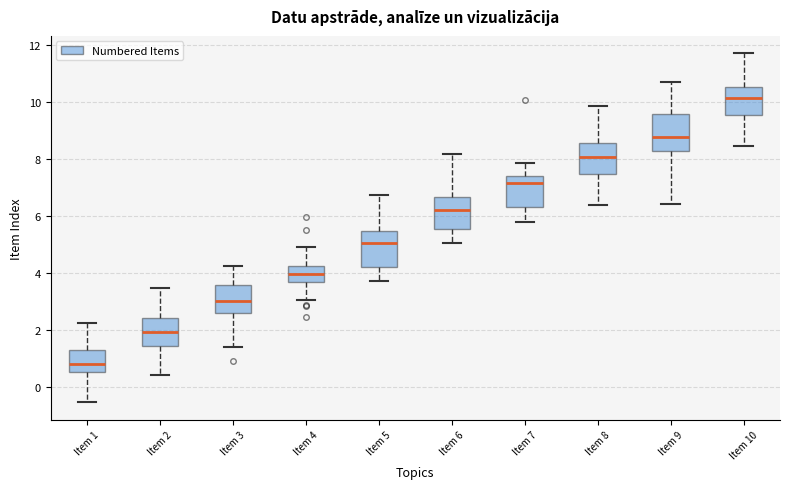

Which box's median line is the lowest?

Item 1